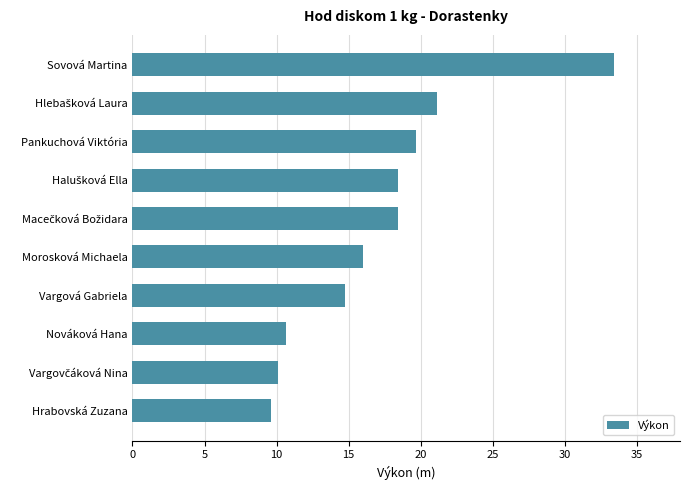

What value does the data have at Sovová Martina?

33.4